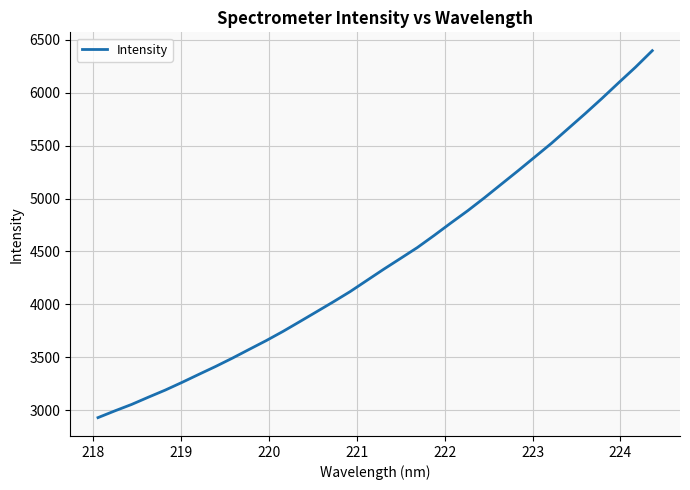

What is the difference between the maximum and minimum values?

3467.1